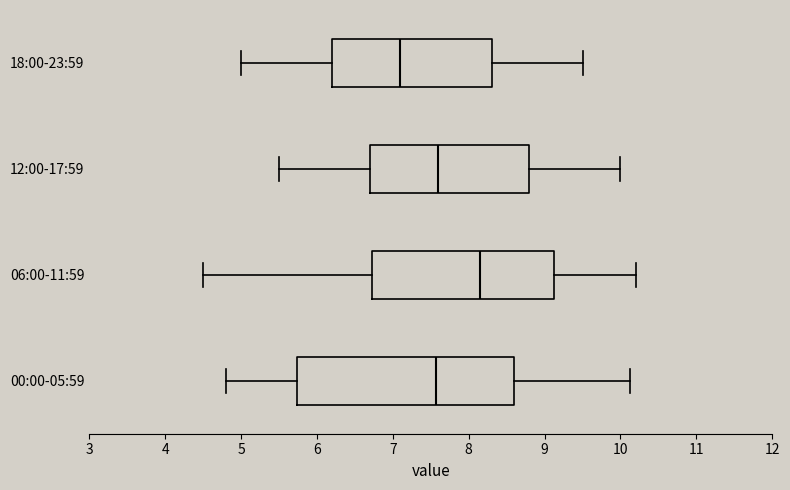

Reading bottom to top, read every box against the x-axis: the position of its median line, the range the box covers, and the ends of its whiskers. The values are not printed on the chart, so give them approximately, as read against the axis.

00:00-05:59: median 7.6, box 5.7 to 8.6, whiskers 4.8 to 10.1
06:00-11:59: median 8.2, box 6.7 to 9.1, whiskers 4.5 to 10.2
12:00-17:59: median 7.6, box 6.7 to 8.8, whiskers 5.5 to 10.0
18:00-23:59: median 7.1, box 6.2 to 8.3, whiskers 5.0 to 9.5